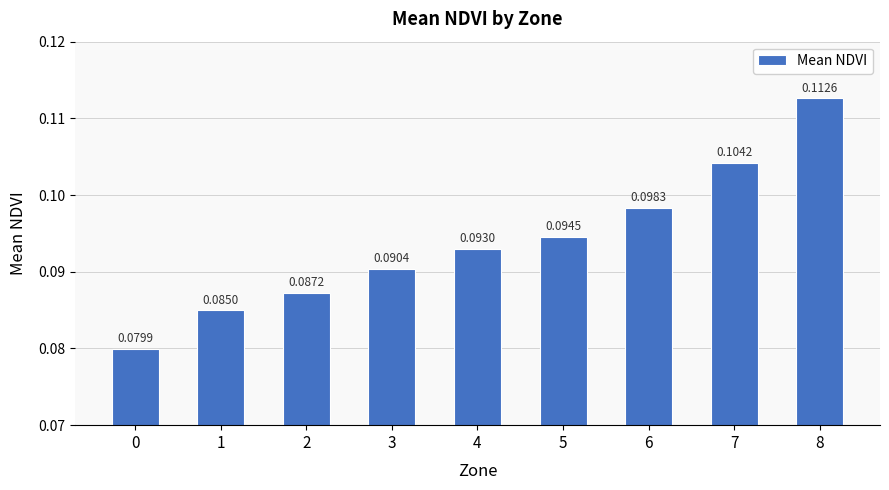

List the labels in order of value, largest first.

8, 7, 6, 5, 4, 3, 2, 1, 0